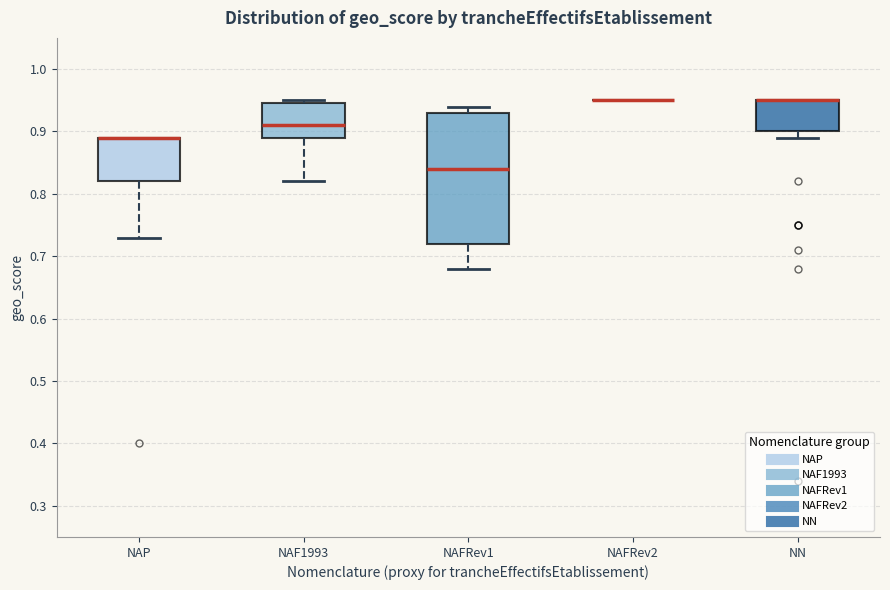

Where is the upper edge of the box for NAP on the y-axis? The values are not printed on the chart, so give them approximately, as read against the axis.

0.89